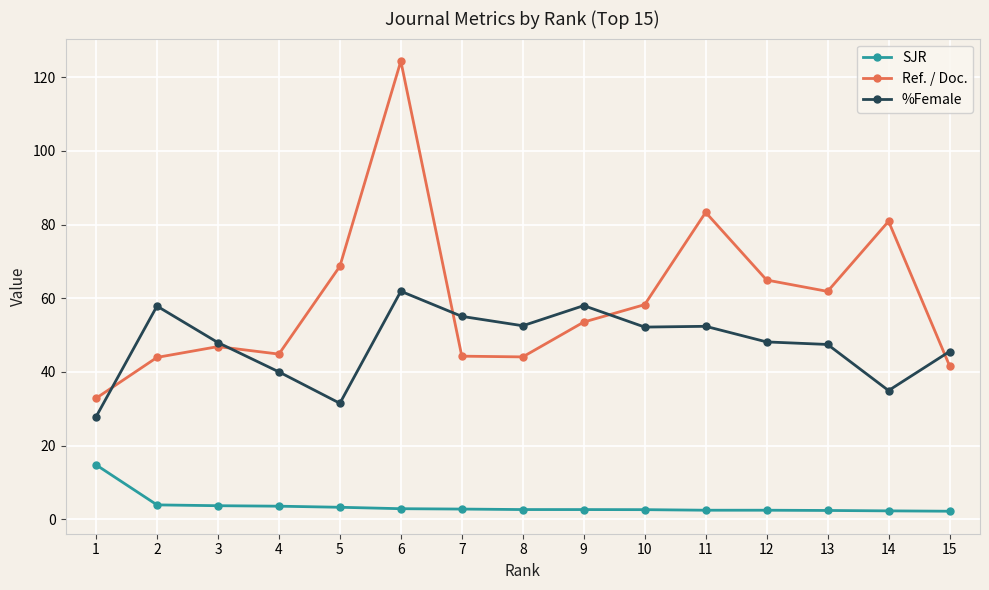

What is the smallest value displayed?

2.2